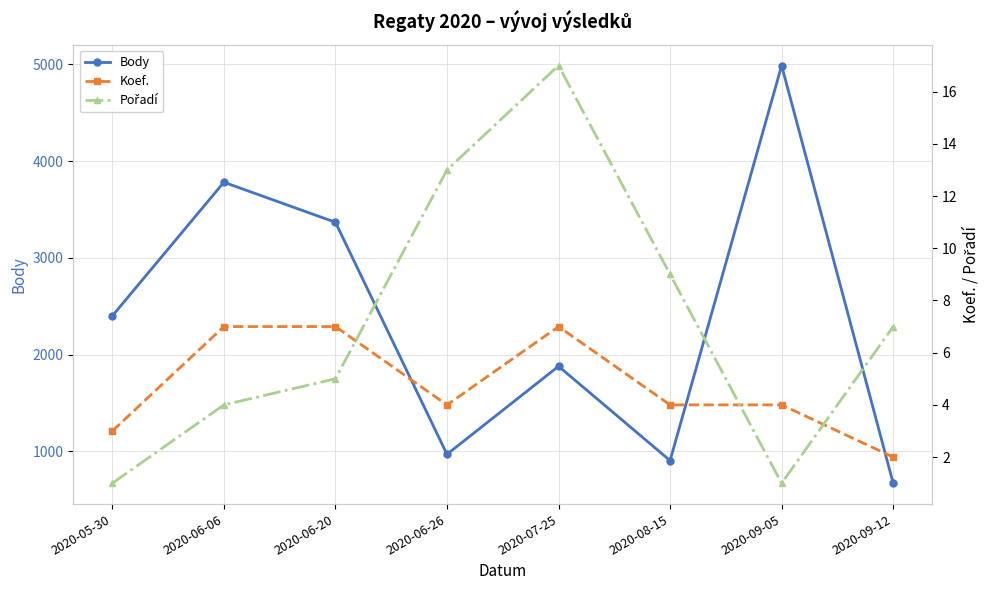

True or false: Koef. and Body cross at least once.

False